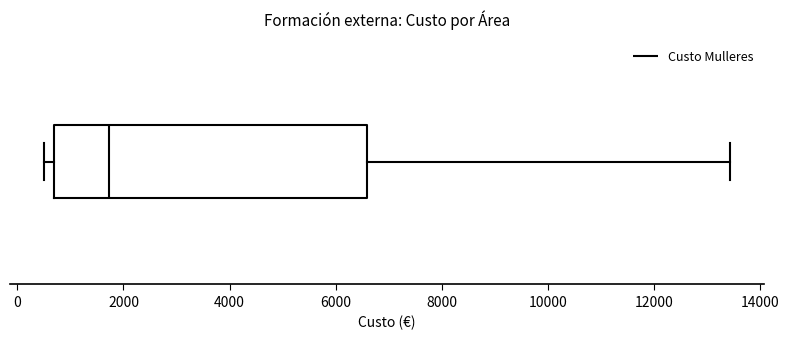

Read this box plot against the x-axis: the position of the median line, the range covered by the box, and the ends of both whiskers. The values are not printed on the chart, so give them approximately, as read against the axis.

median 1800, box 600 to 6600, whiskers 600 (just left of the box's left edge) to 13400